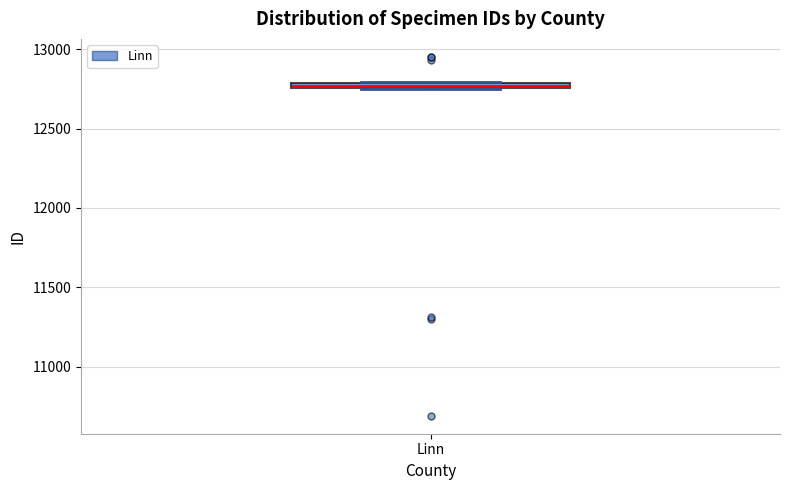

Where is the lower edge of the box for Linn on the y-axis? The values are not printed on the chart, so give them approximately, as read against the axis.

12750